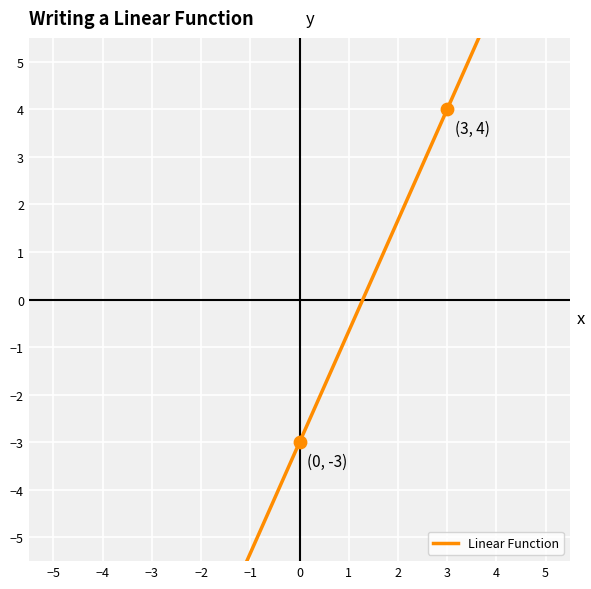

Which has a higher value, -1 or 3?

3